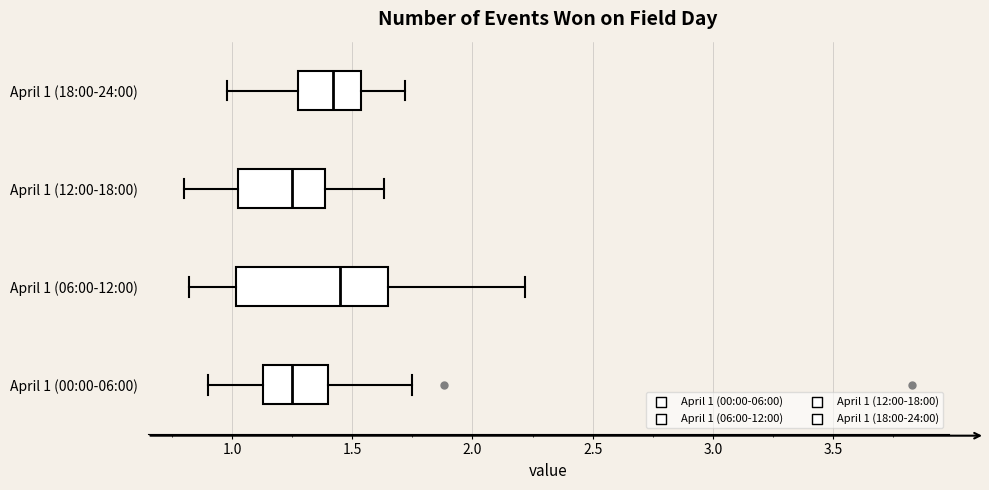

Reading bottom to top, transcribe this box plot: for each box, give where its median line is, the range the box spans, and where its two whiskers end, as read against the x-axis. The values are not printed on the chart, so give them approximately, as read against the axis.

April 1 (00:00-06:00): median 1.25, box 1.15 to 1.40, whiskers 0.90 to 1.75
April 1 (06:00-12:00): median 1.45, box 1.00 to 1.65, whiskers 0.80 to 2.20
April 1 (12:00-18:00): median 1.25, box 1.05 to 1.40, whiskers 0.80 to 1.65
April 1 (18:00-24:00): median 1.40, box 1.30 to 1.55, whiskers 1.00 to 1.70